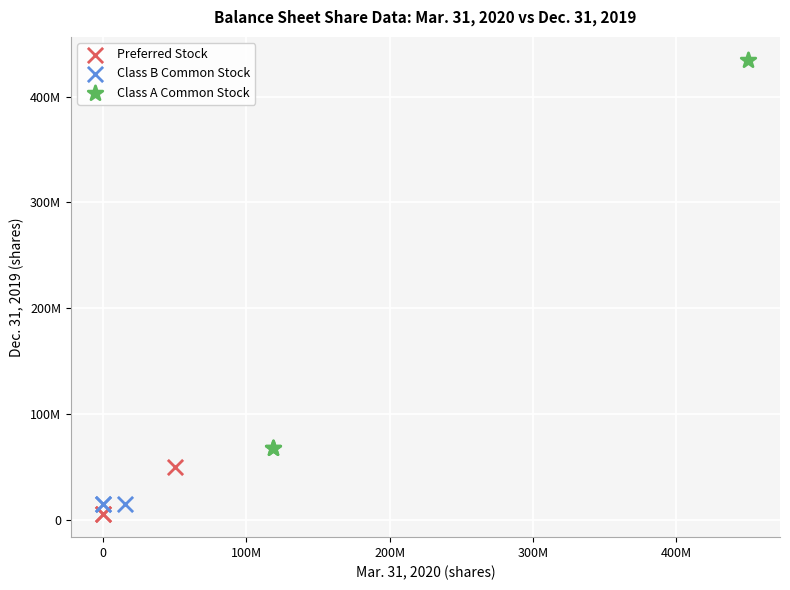

Which series contains the highest Y value?

Class A Common Stock